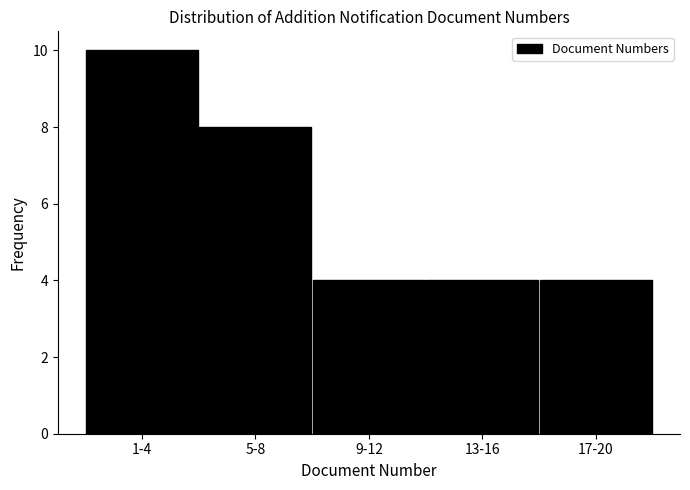

Reading left to right, what are all the values shown in this chart?

10	8	4	4	4